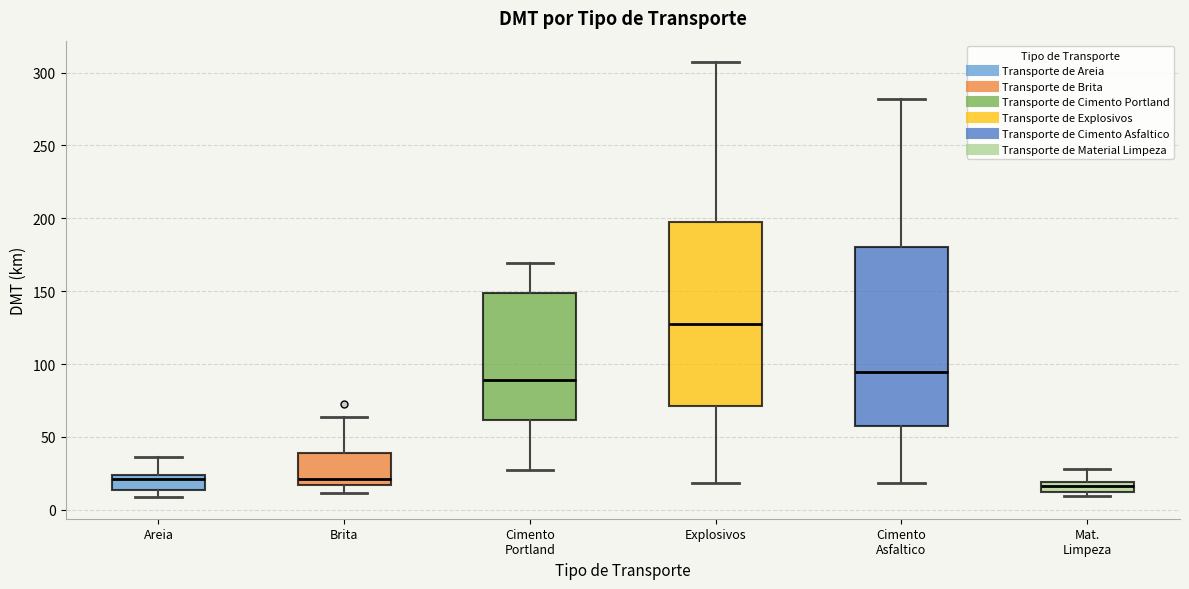

Where is the lower edge of the box for Mat. Limpeza on the y-axis? The values are not printed on the chart, so give them approximately, as read against the axis.

10